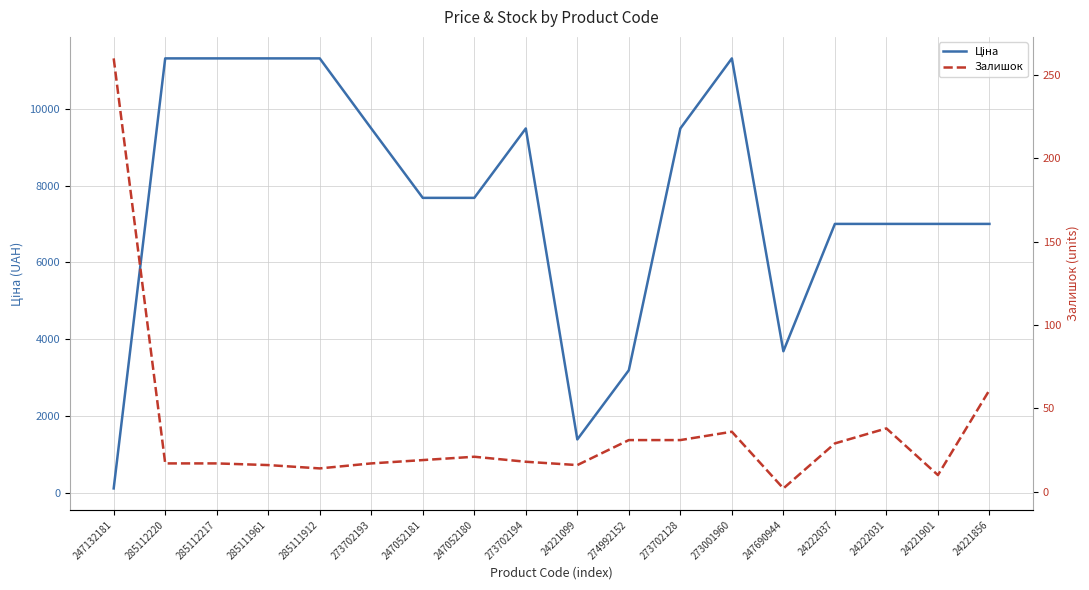

What is the difference between the highest and lowest values at 285112220?

11295.5